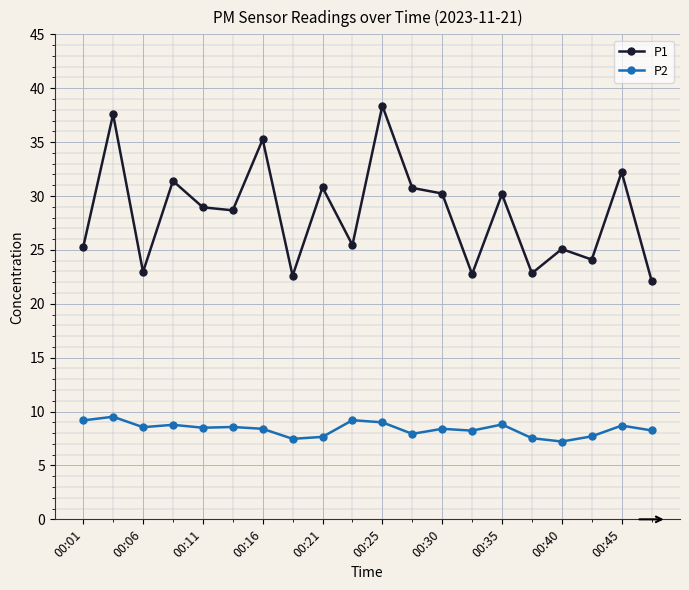

True or false: P1 has more than 0 interior local peaks.

True